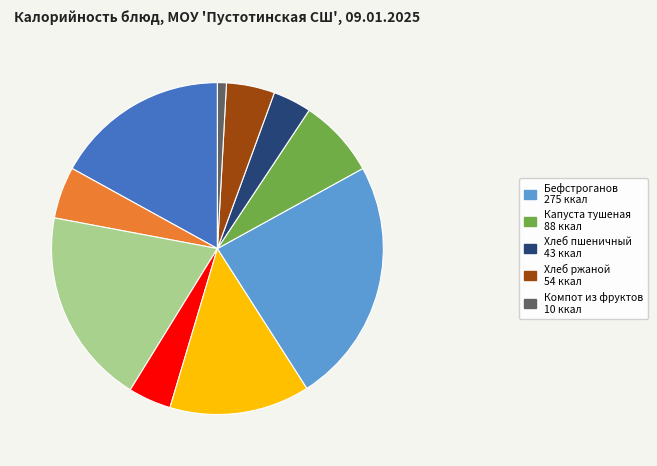

How many slices are in this pie chart?

10